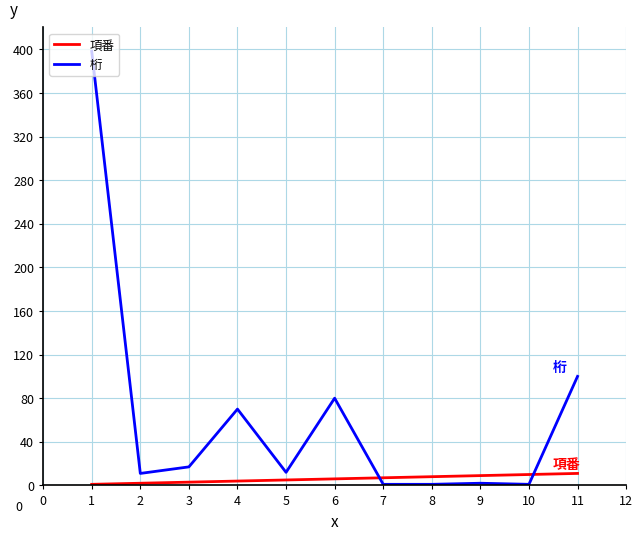

What is the sum of all 項番 values?

66